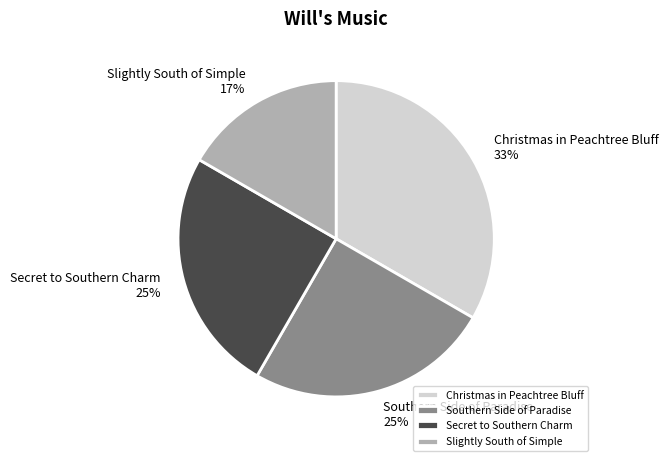

True or false: Secret to Southern Charm accounts for 25% of the total.

True